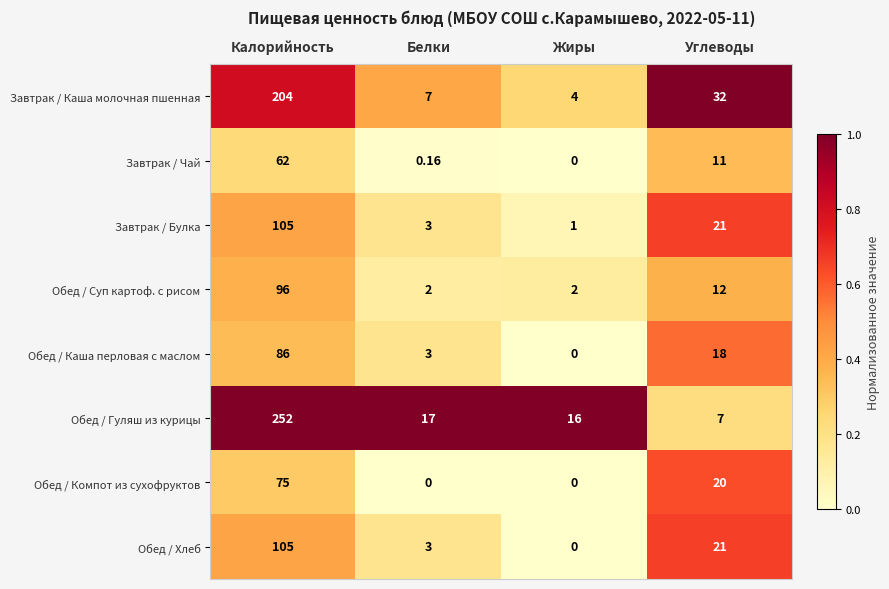

Which series has the largest total across all categories?

Обед / Гуляш из курицы